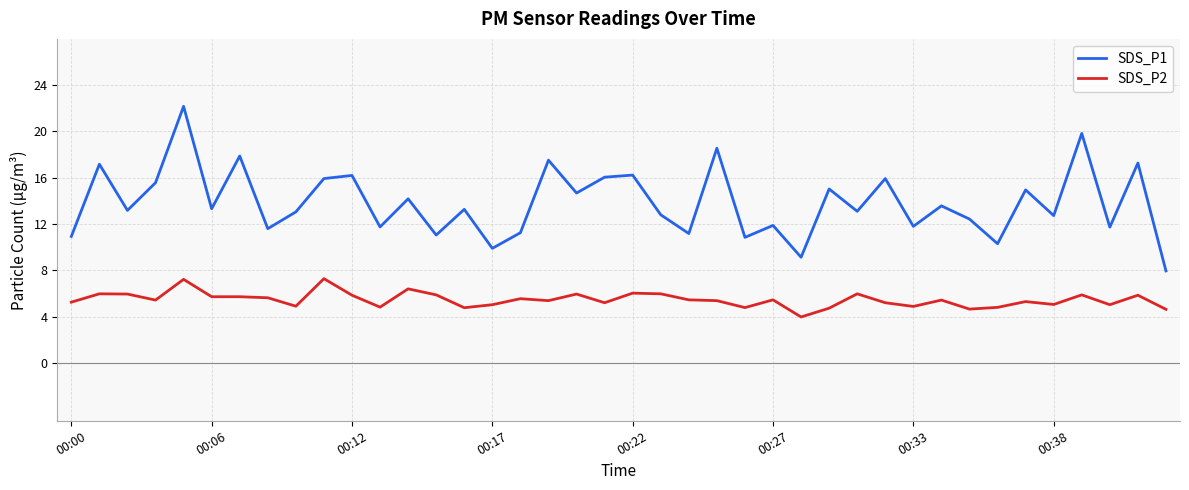

List the series in order of their overall mean, lowest first.

SDS_P2, SDS_P1